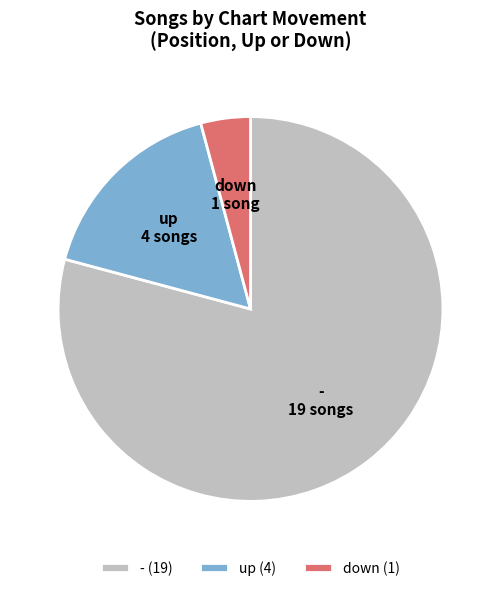

The up slice represents 4% of the pie. True or false?

False